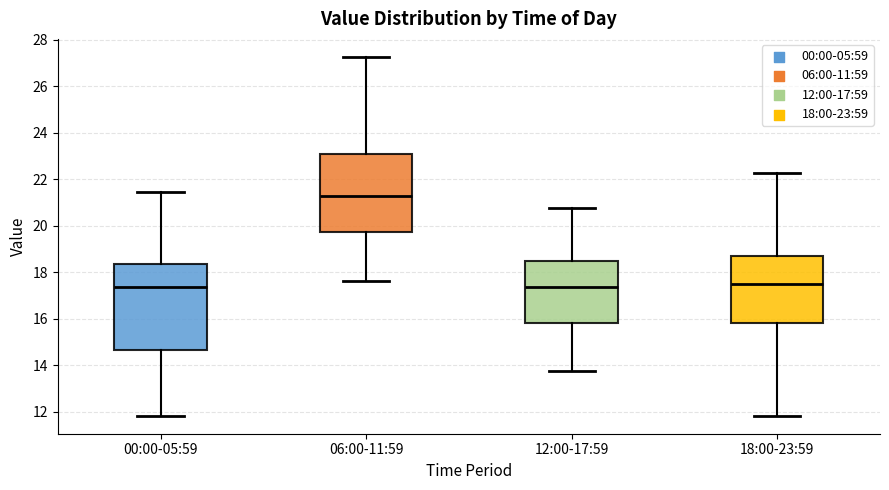

Reading left to right, read every box against the y-axis: the position of its median line, the range the box covers, and the ends of its whiskers. The values are not printed on the chart, so give them approximately, as read against the axis.

00:00-05:59: median 17.4, box 14.6 to 18.4, whiskers 11.8 to 21.4
06:00-11:59: median 21.4, box 19.8 to 23.2, whiskers 17.6 to 27.2
12:00-17:59: median 17.4, box 15.8 to 18.6, whiskers 13.8 to 20.8
18:00-23:59: median 17.4, box 15.8 to 18.8, whiskers 11.8 to 22.2